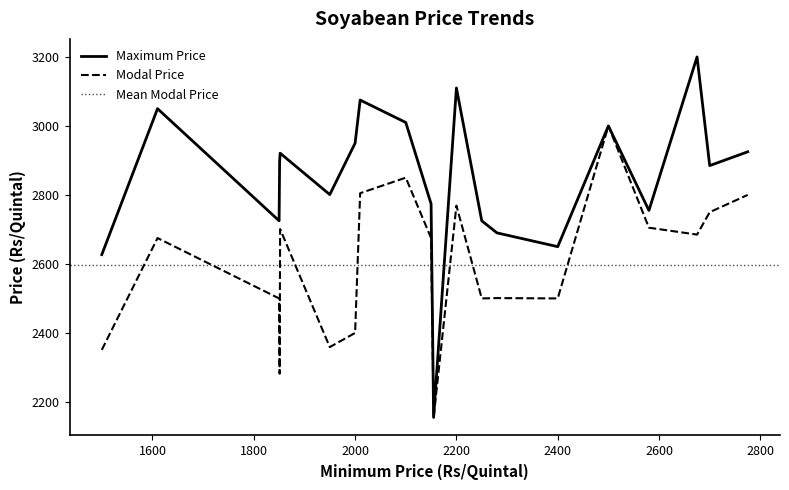

What value does the Modal Price series have at 2775, to the nearest 100?

2800